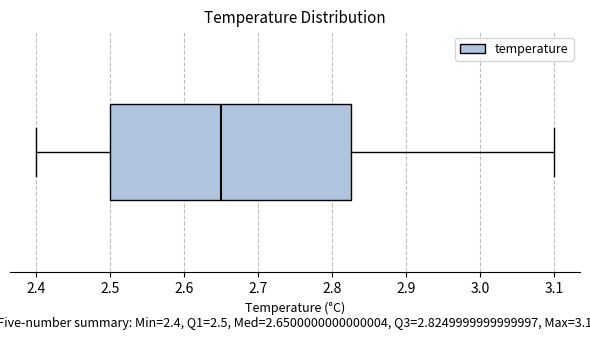

Transcribe this box plot: give where the median line is, the range the box spans, and where the two whiskers end, as read against the x-axis. The values are not printed on the chart, so give them approximately, as read against the axis.

median 2.65, box 2.50 to 2.83, whiskers 2.40 to 3.10